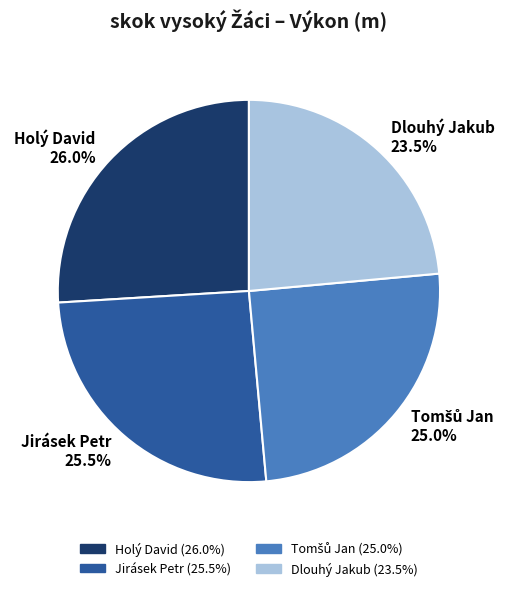

Does Jirásek Petr represent more than half of the total?

No